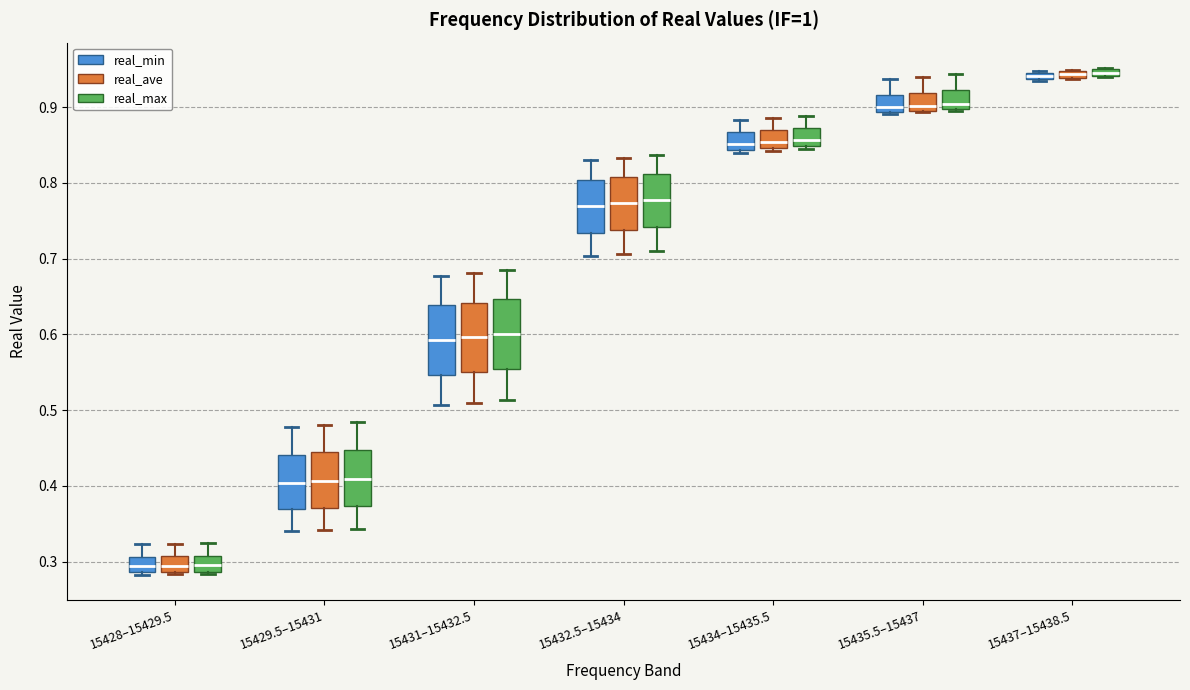

Where does the median line of the box for 15431–15432.5 (real_ave) sit on the y-axis? The values are not printed on the chart, so give them approximately, as read against the axis.

0.60